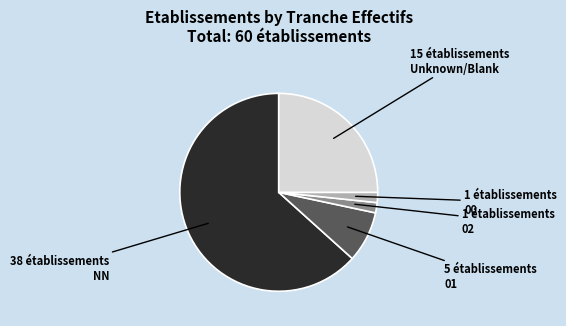

True or false: Unknown/Blank accounts for 11% of the total.

False